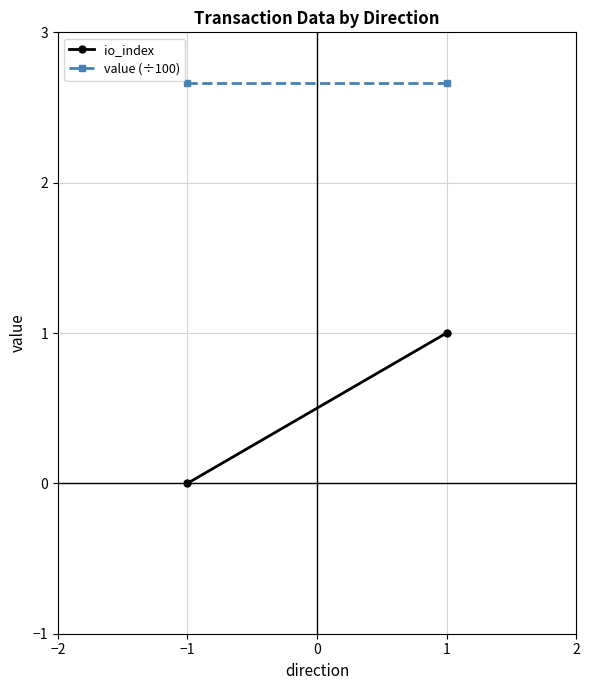

What is the value of the value (÷100) point at the 2nd from the left?

2.7